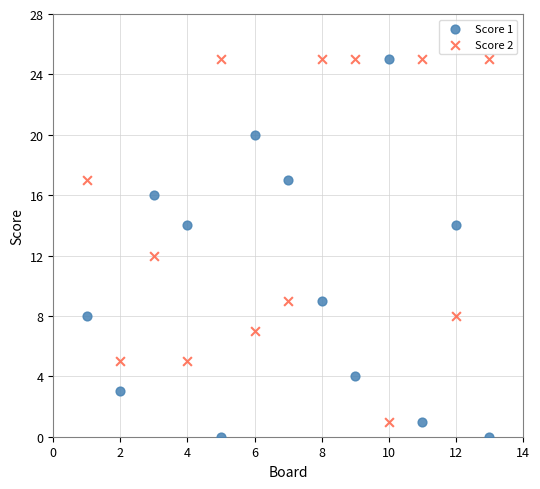

What is the X range (max minus min) for the scatter plot?

12